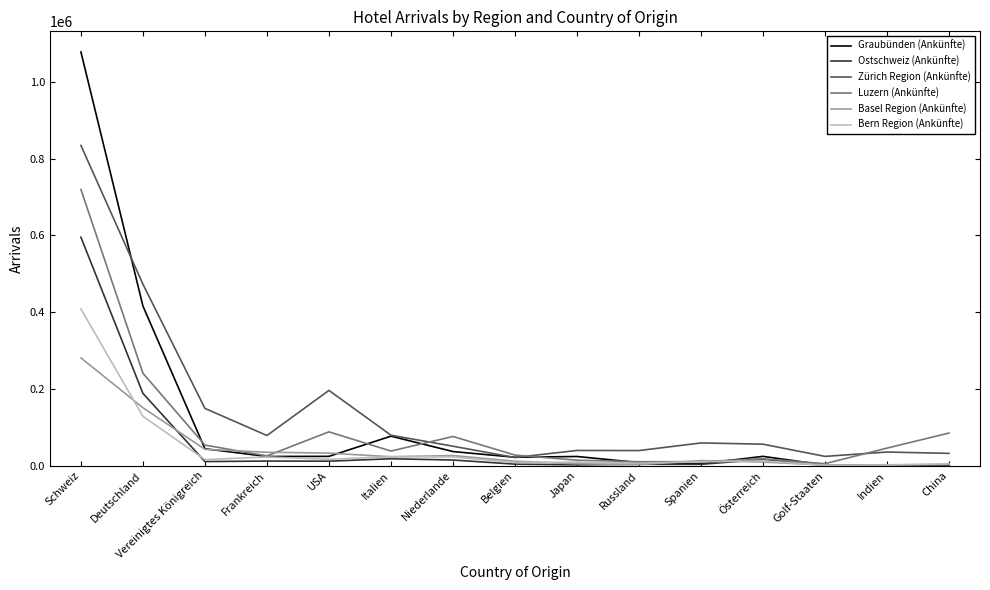

What is the difference between the maximum and minimum values in the Bern Region (Ankünfte) series?

406952